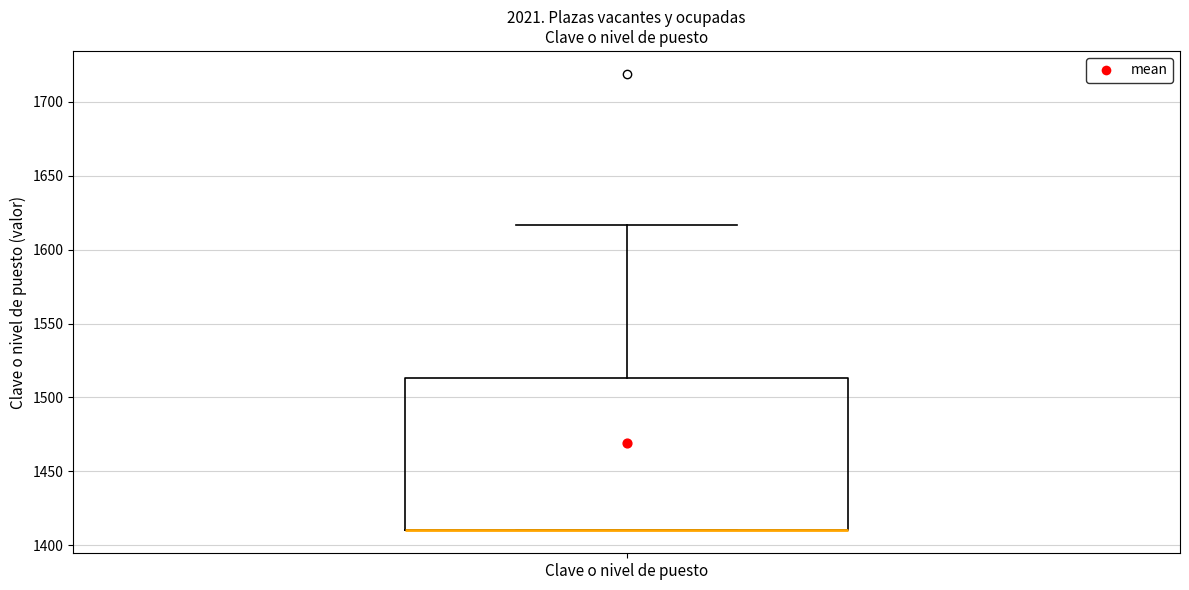

Read this box plot against the y-axis: the position of the median line, the range covered by the box, and the ends of both whiskers. The values are not printed on the chart, so give them approximately, as read against the axis.

median 1410 (drawn on the box's lower edge), box 1410 to 1515, whiskers 1410 to 1615